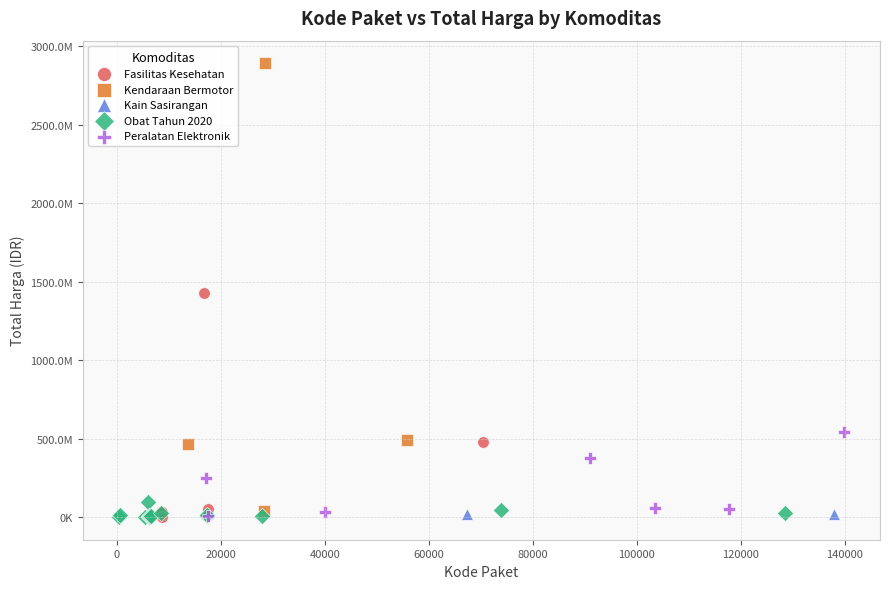

What are all the series names shown in the legend?

Fasilitas Kesehatan, Kendaraan Bermotor, Kain Sasirangan, Obat Tahun 2020, Peralatan Elektronik